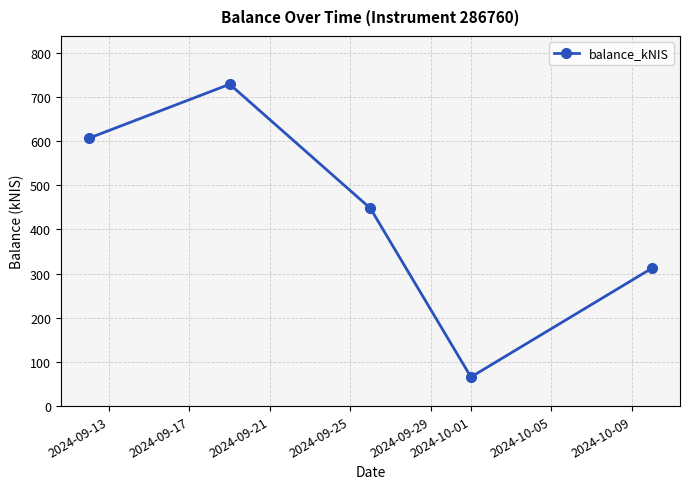

What is the value of the 4th point from the left?

65.8